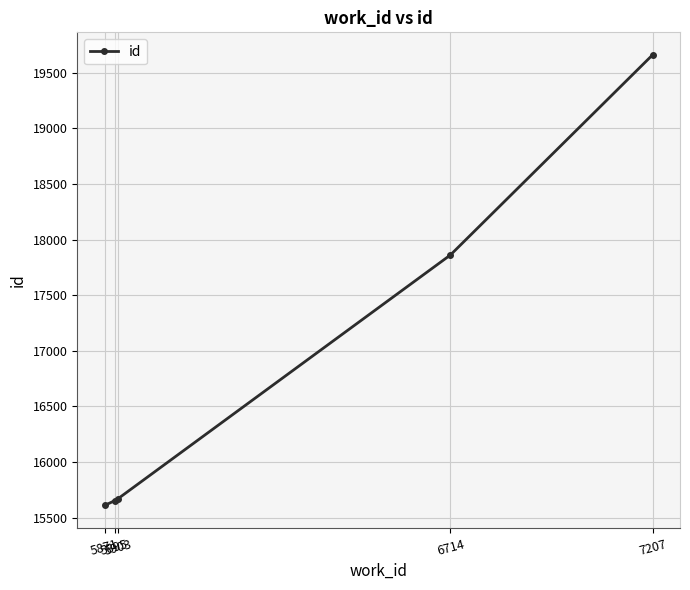

What is the difference between the values at 5903 and 5871?

59